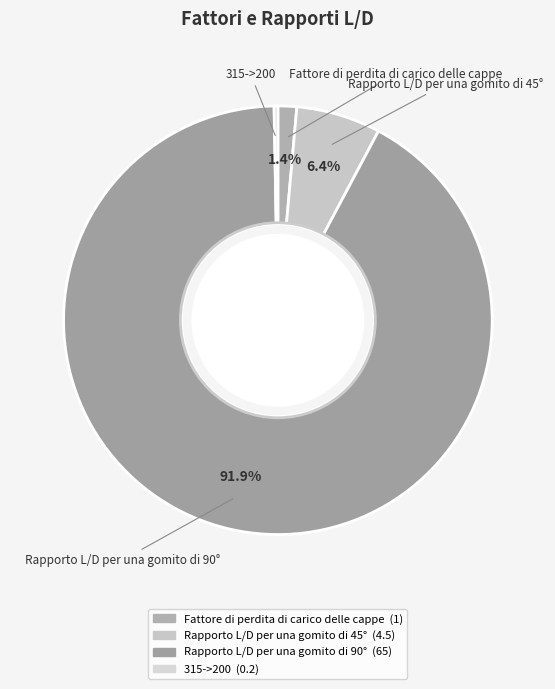

Is it true that Rapporto L/D per una gomito di 45° is 6% of the pie?

True